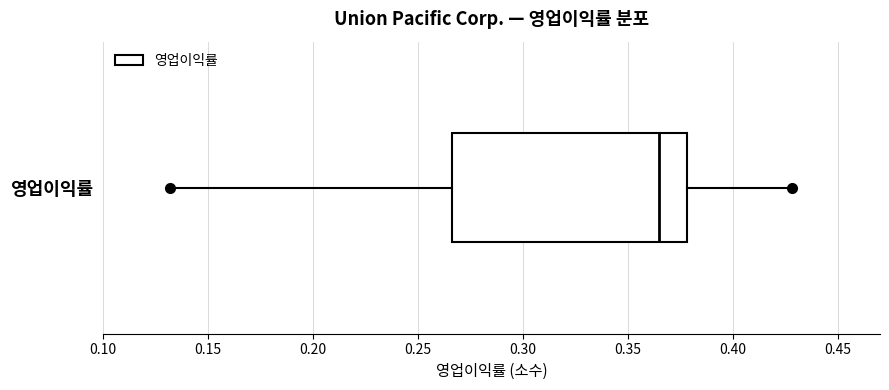

Read this box plot against the x-axis: the position of the median line, the range covered by the box, and the ends of both whiskers. The values are not printed on the chart, so give them approximately, as read against the axis.

median 0.365, box 0.265 to 0.380, whiskers 0.130 to 0.430